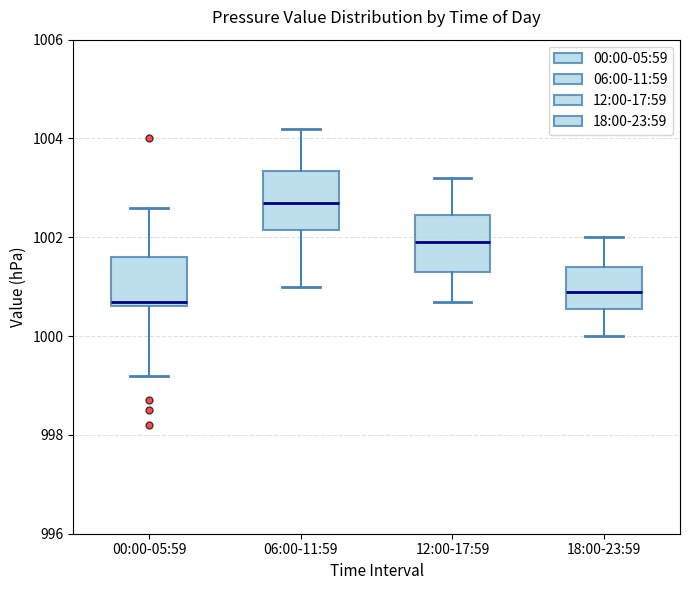

Where is the upper edge of the box for 06:00-11:59 on the y-axis? The values are not printed on the chart, so give them approximately, as read against the axis.

1003.4